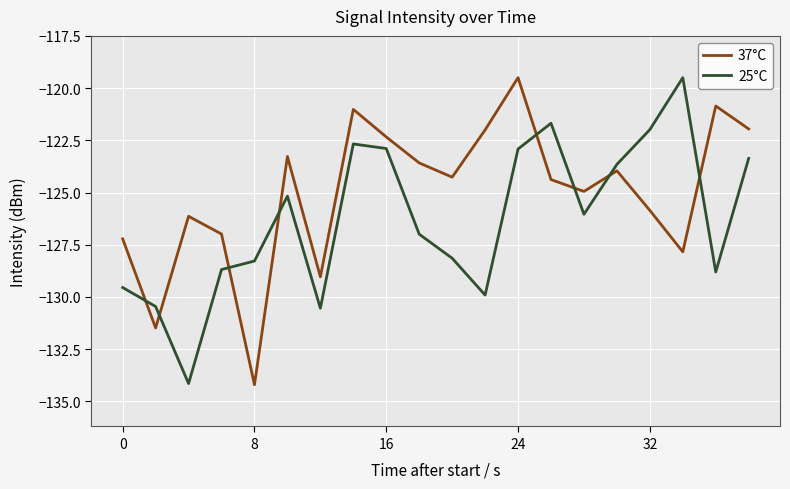

What is the lowest value of the 37°C series?

-134.2